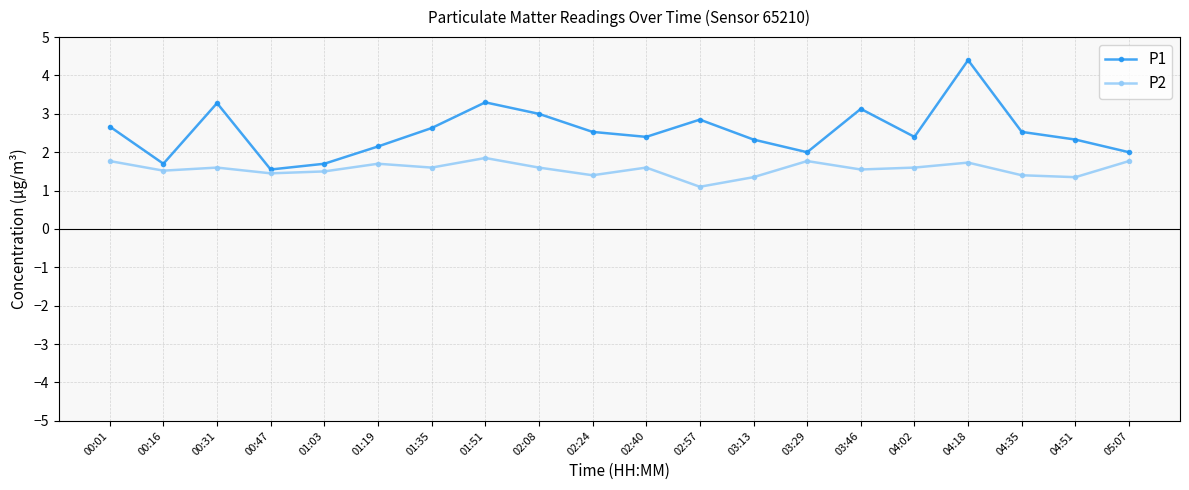

Which series has the largest range (max minus min)?

P1